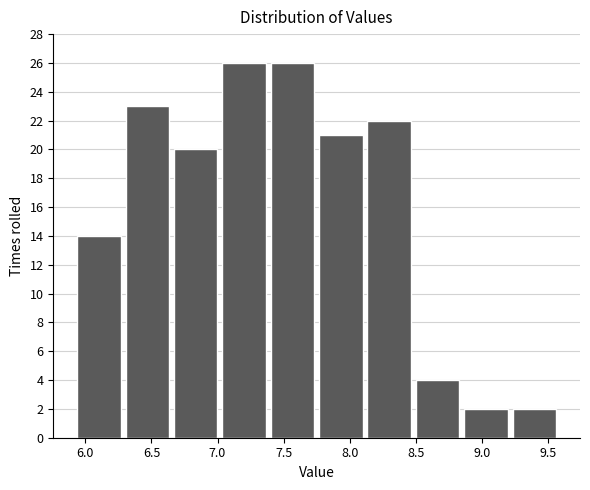

Reading left to right, transcribe this chart: for each bar, give the range it covers on the x-axis and its height. Neither the bar edges nor the heights are printed on the chart, so give them approximately, as read against the axes.

5.90 to 6.30: 14
6.30 to 6.65: 23
6.65 to 7.00: 20
7.00 to 7.40: 26
7.40 to 7.75: 26
7.75 to 8.10: 21
8.10 to 8.50: 22
8.50 to 8.85: 4
8.85 to 9.20: 2
9.20 to 9.60: 2